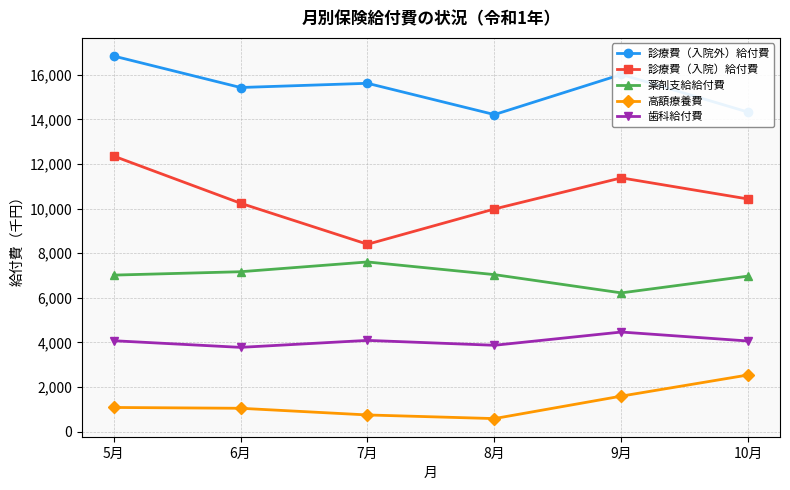

What is the label of the 5th point from the left?

9月